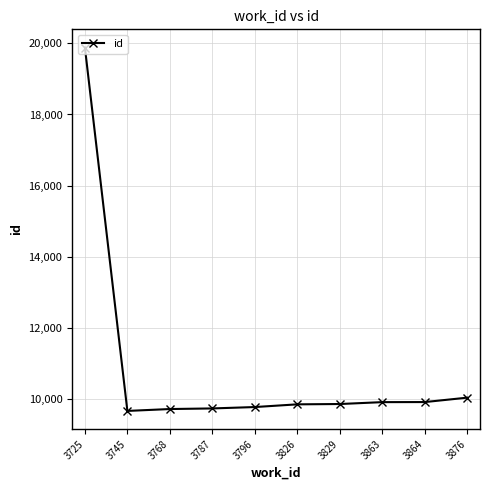

What is the sum of the values at 3725 and 3796?

29660